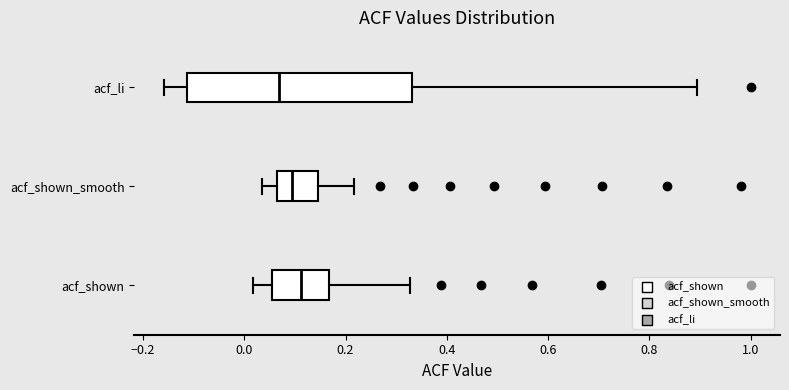

Where is the left edge of the box for acf_shown on the x-axis? The values are not printed on the chart, so give them approximately, as read against the axis.

0.06